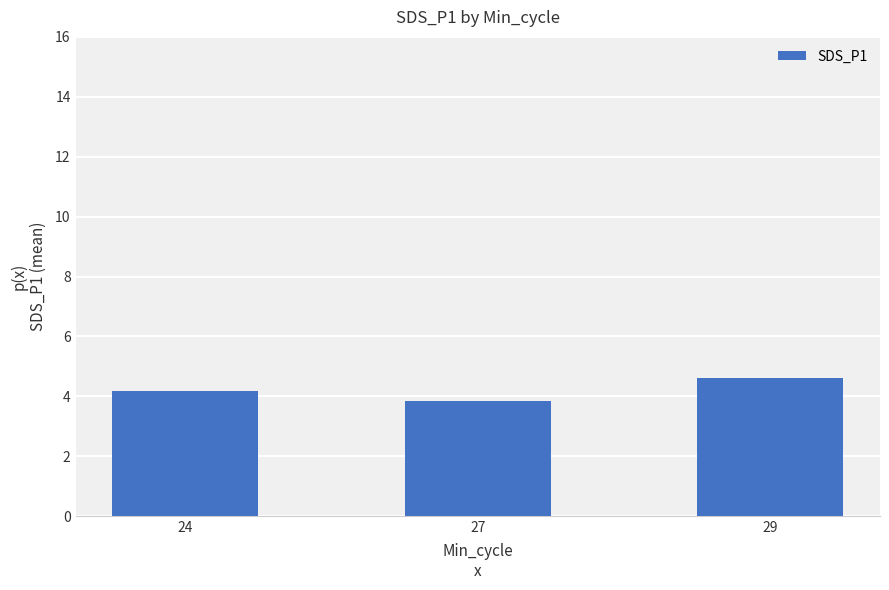

Does the chart contain any negative values?

No